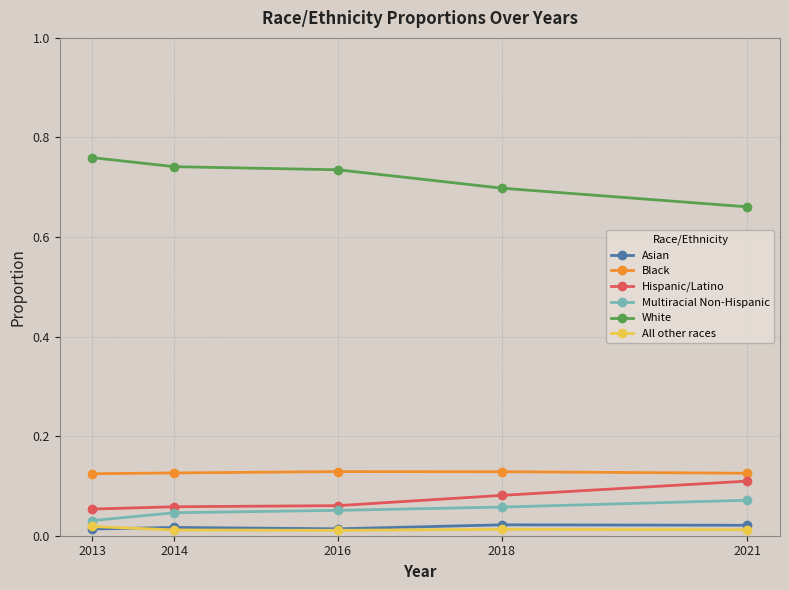

Does the chart have visible grid lines?

Yes